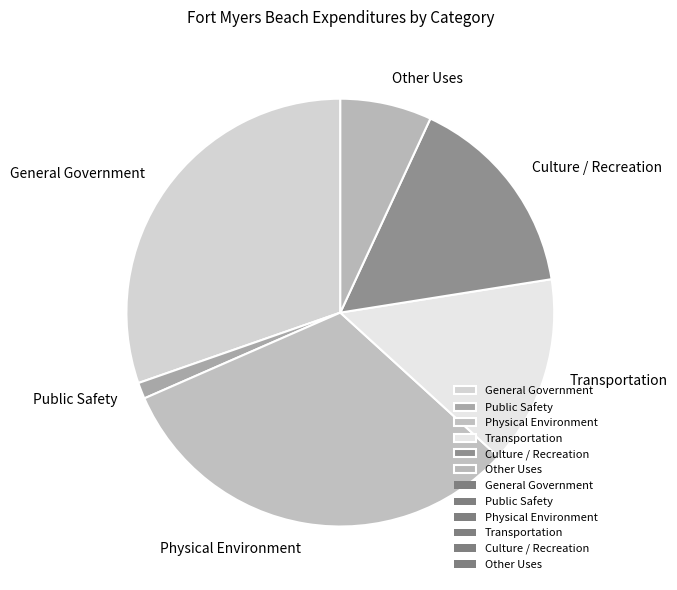

Which category has the biggest portion of the pie?

Physical Environment